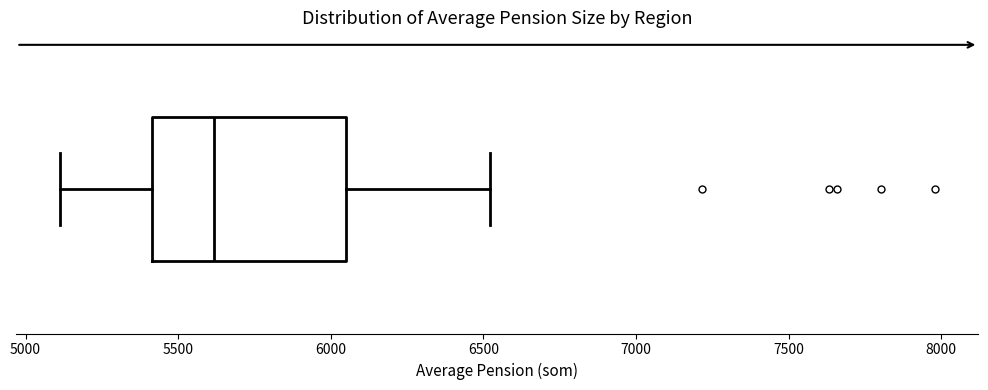

Read this box plot against the x-axis: the position of the median line, the range covered by the box, and the ends of both whiskers. The values are not printed on the chart, so give them approximately, as read against the axis.

median 5600, box 5400 to 6050, whiskers 5100 to 6500